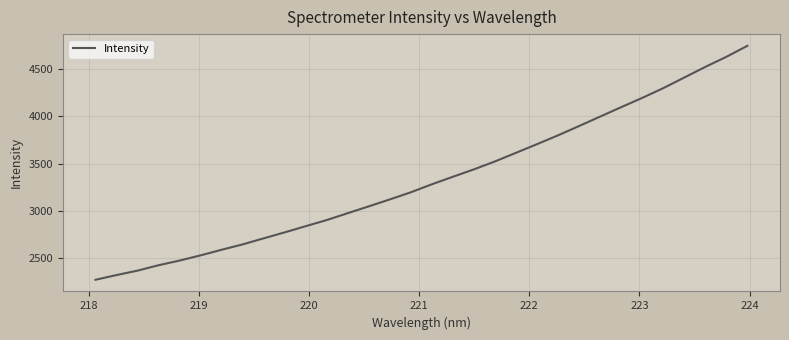

What is the difference between the maximum and minimum values?

2473.9